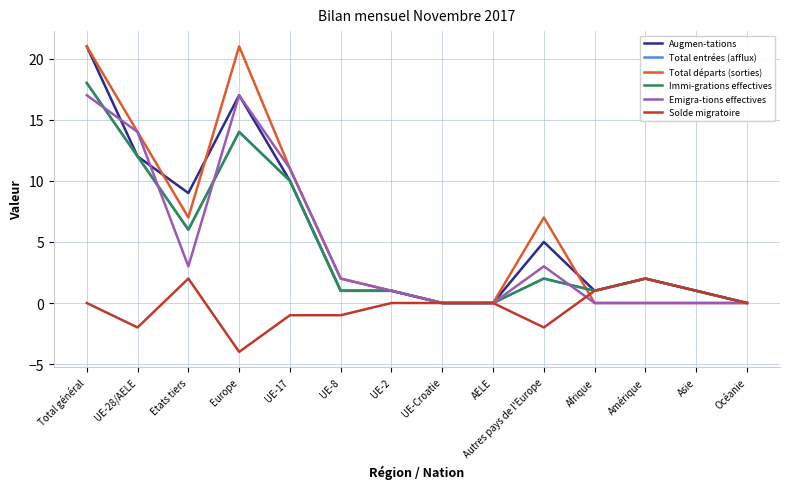

Does the chart display data point markers on the line(s)?

No